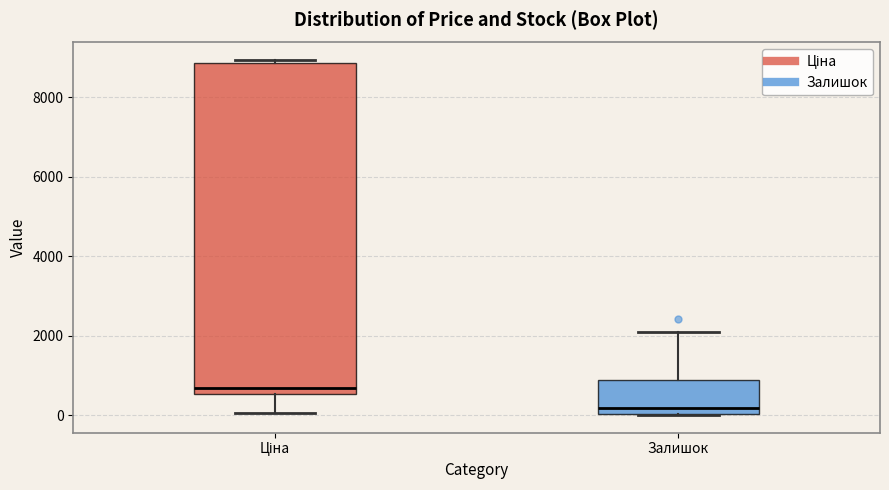

Reading left to right, read every box against the y-axis: the position of its median line, the range the box covers, and the ends of its whiskers. The values are not printed on the chart, so give them approximately, as read against the axis.

Ціна: median 600 (just above the box's lower edge), box 600 to 8800, whiskers 0 to 9000
Залишок: median 200, box 0 to 800, whiskers 0 to 2000